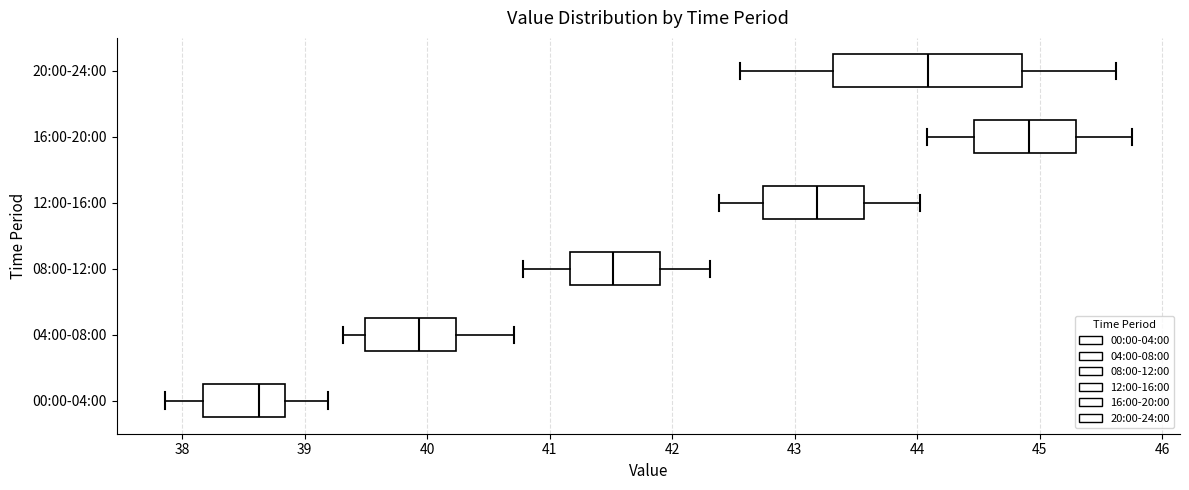

Reading bottom to top, transcribe this box plot: for each box, give where its median line is, the range the box spans, and where its two whiskers end, as read against the x-axis. The values are not printed on the chart, so give them approximately, as read against the axis.

00:00-04:00: median 38.6, box 38.2 to 38.8, whiskers 37.9 to 39.2
04:00-08:00: median 39.9, box 39.5 to 40.2, whiskers 39.3 to 40.7
08:00-12:00: median 41.5, box 41.2 to 41.9, whiskers 40.8 to 42.3
12:00-16:00: median 43.2, box 42.7 to 43.6, whiskers 42.4 to 44.0
16:00-20:00: median 44.9, box 44.5 to 45.3, whiskers 44.1 to 45.8
20:00-24:00: median 44.1, box 43.3 to 44.9, whiskers 42.6 to 45.6